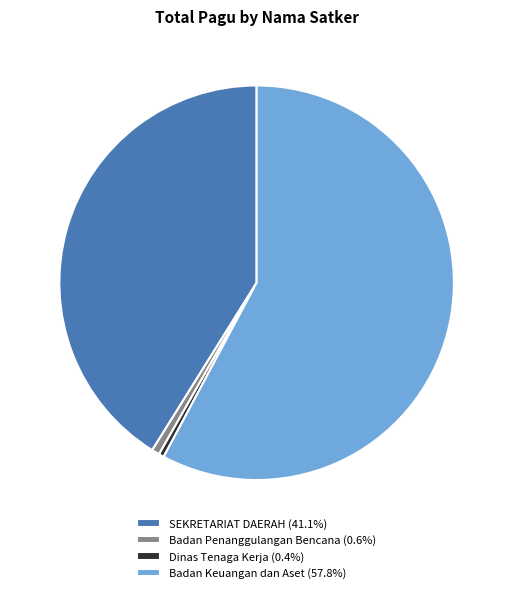

Is there any slice that represents more than half of the pie?

Yes